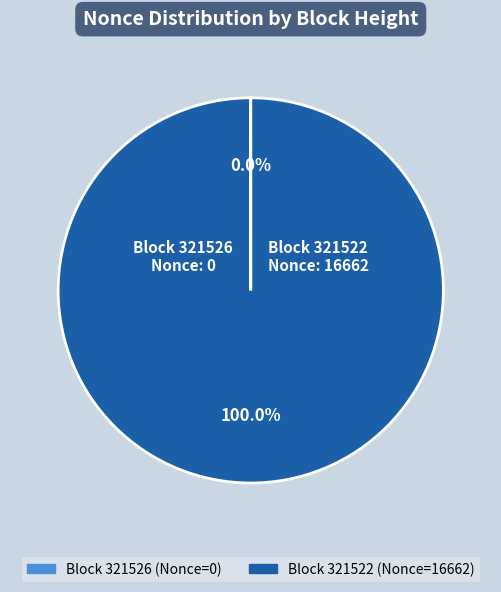

Which category has the smallest portion of the pie?

321526